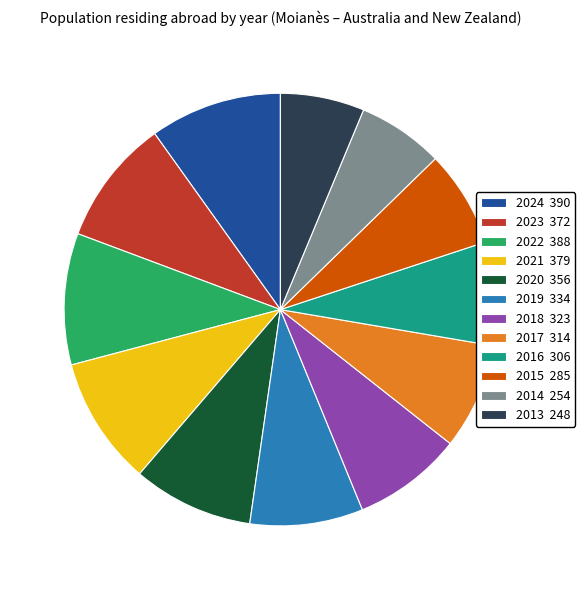

Is there any slice that represents more than half of the pie?

No